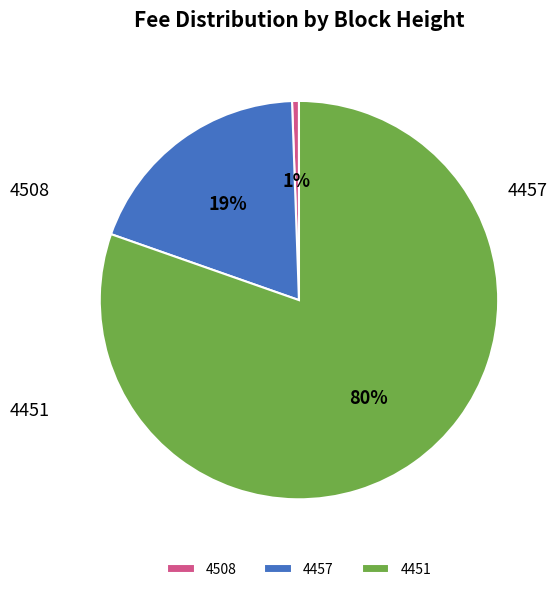

To the nearest percent, what is the difference between the 4457 and 4451 slice percentages?

61%